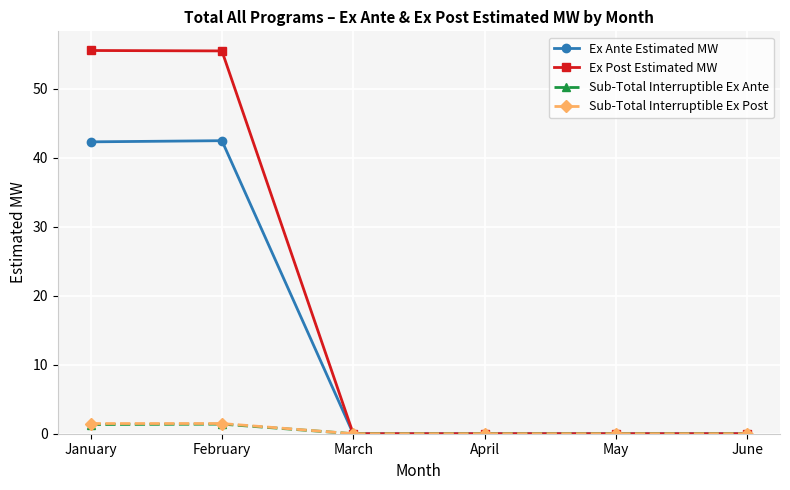

Which series has the largest total across all categories?

Ex Post Estimated MW